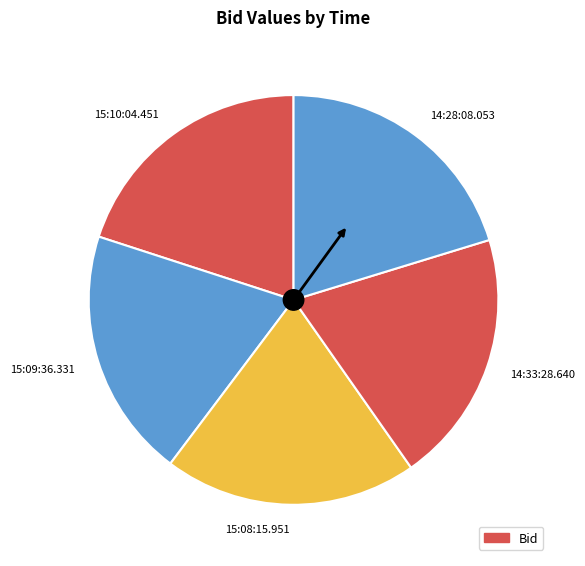

The 14:28:08.053 slice represents 10% of the pie. True or false?

False